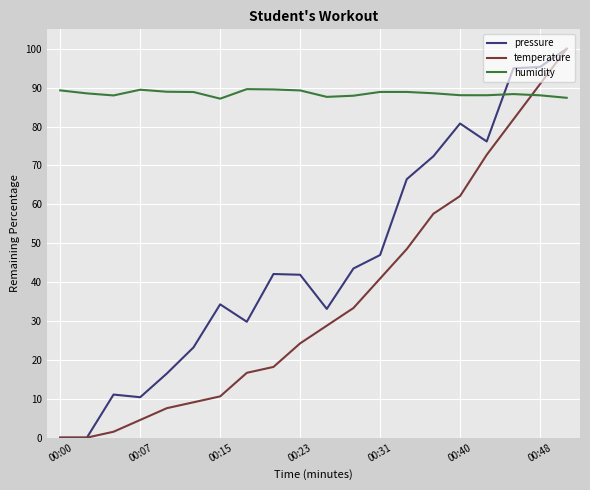

What is the difference between the maximum and minimum values in the temperature series?

100.0